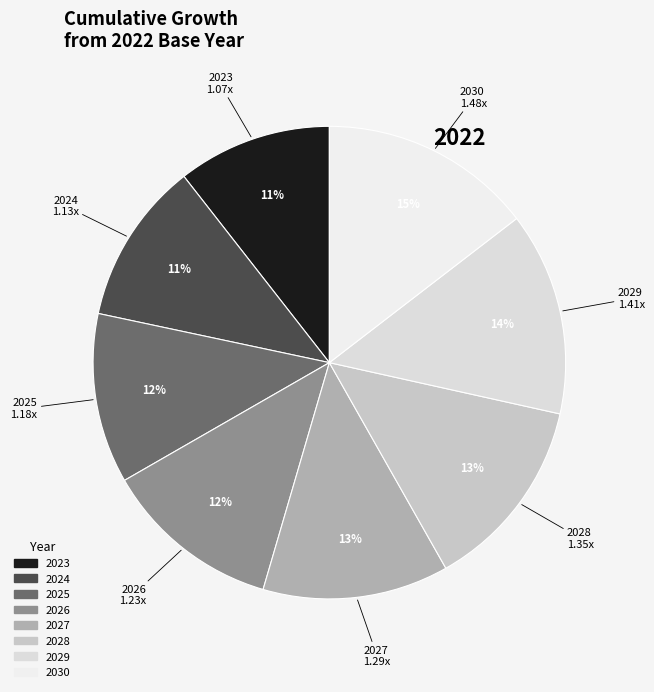

To the nearest percent, what is the average slice percentage?

12%